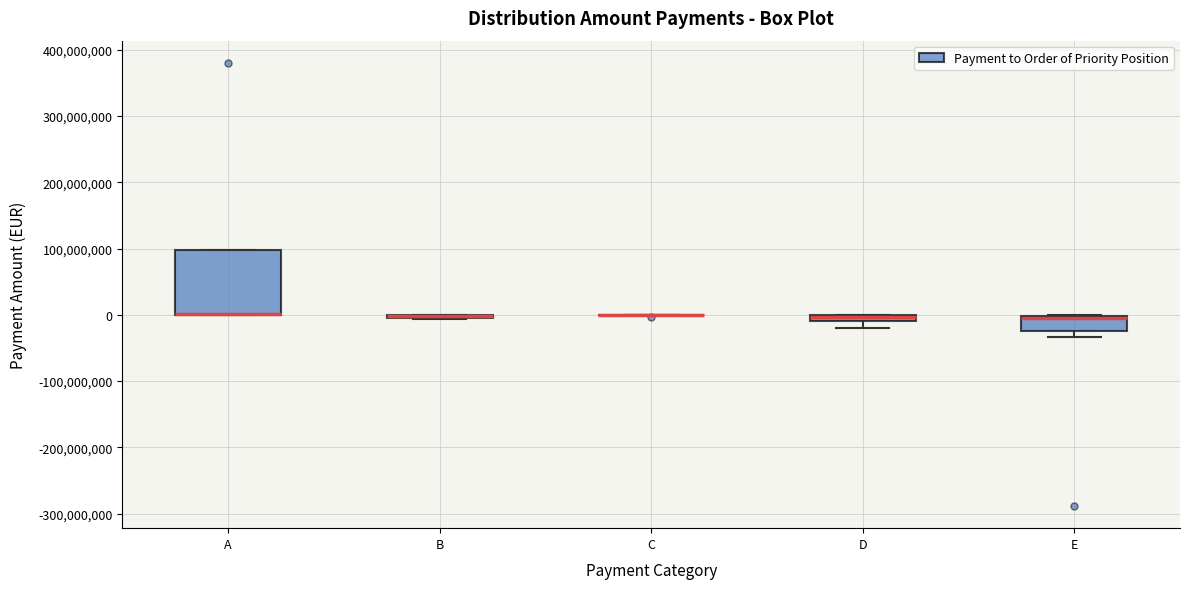

Where is the lower edge of the box for E on the y-axis? The values are not printed on the chart, so give them approximately, as read against the axis.

-20000000